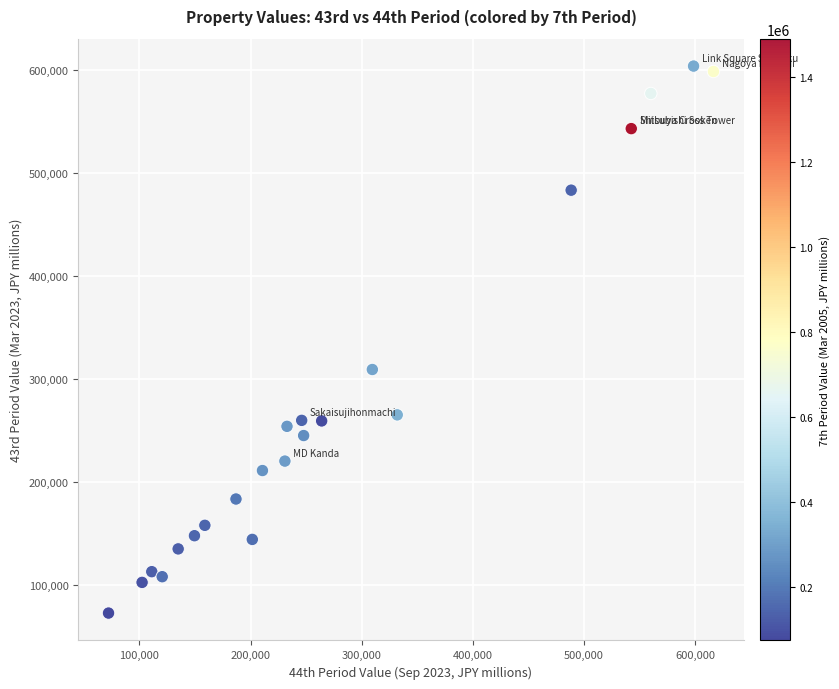

What Y value in the scatter plot is closest to 338174?

309167